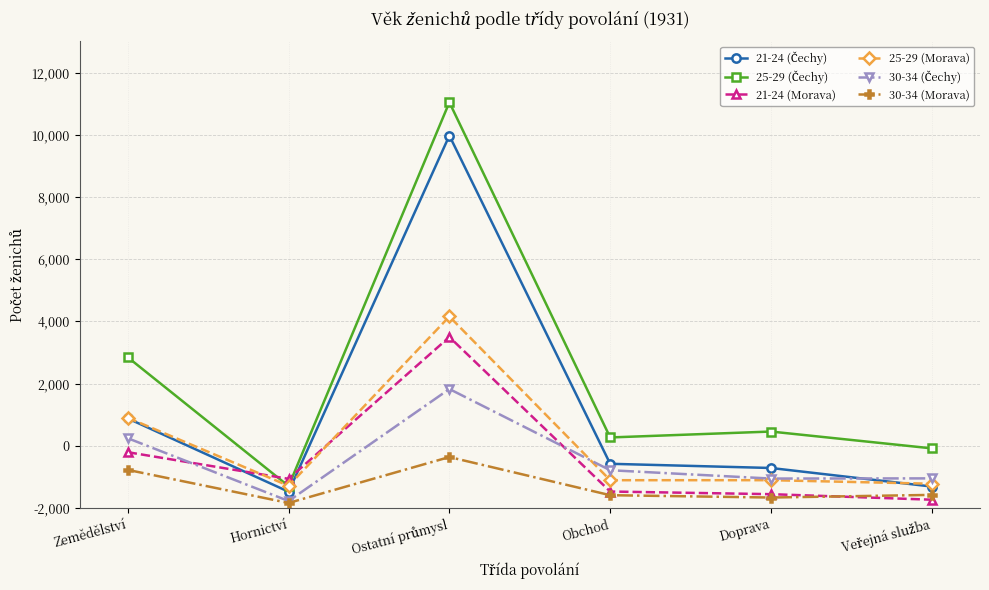

At which category is the sum across all series the highest?

Ostatní průmysl